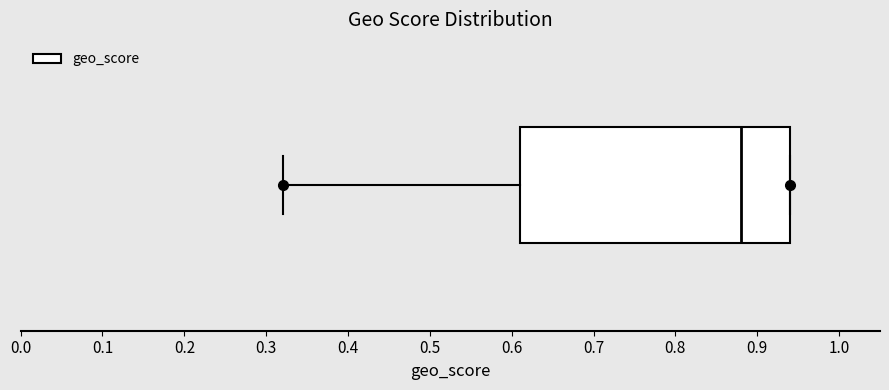

Where does the median line of the box sit on the x-axis? The values are not printed on the chart, so give them approximately, as read against the axis.

0.88